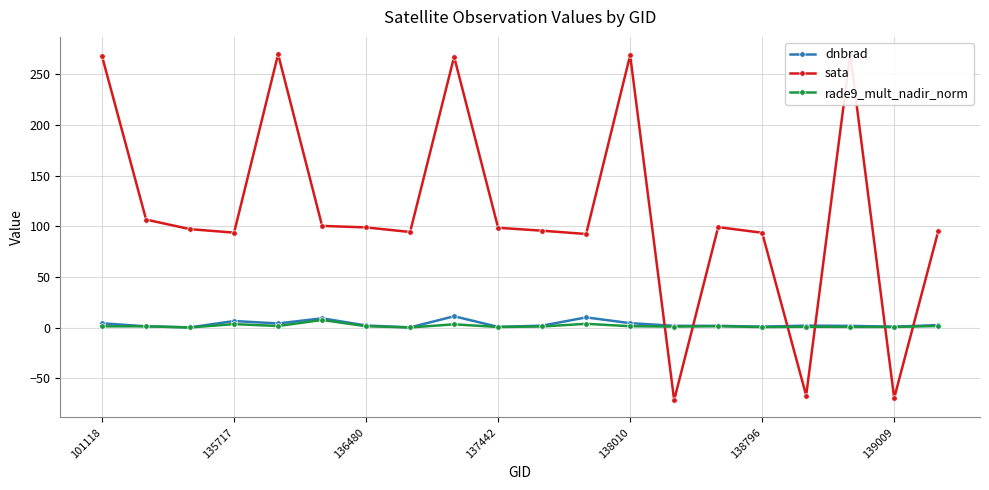

How many intersections are there between rade9_mult_nadir_norm and sata?

6